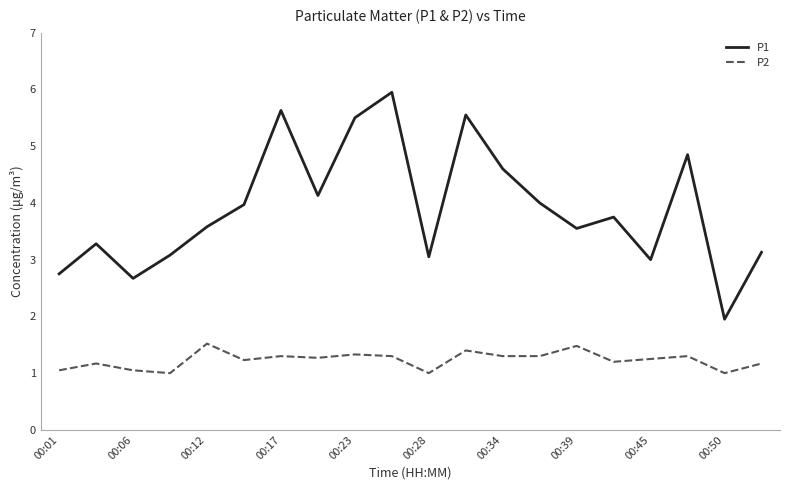

Which series has the widest spread of values?

P1